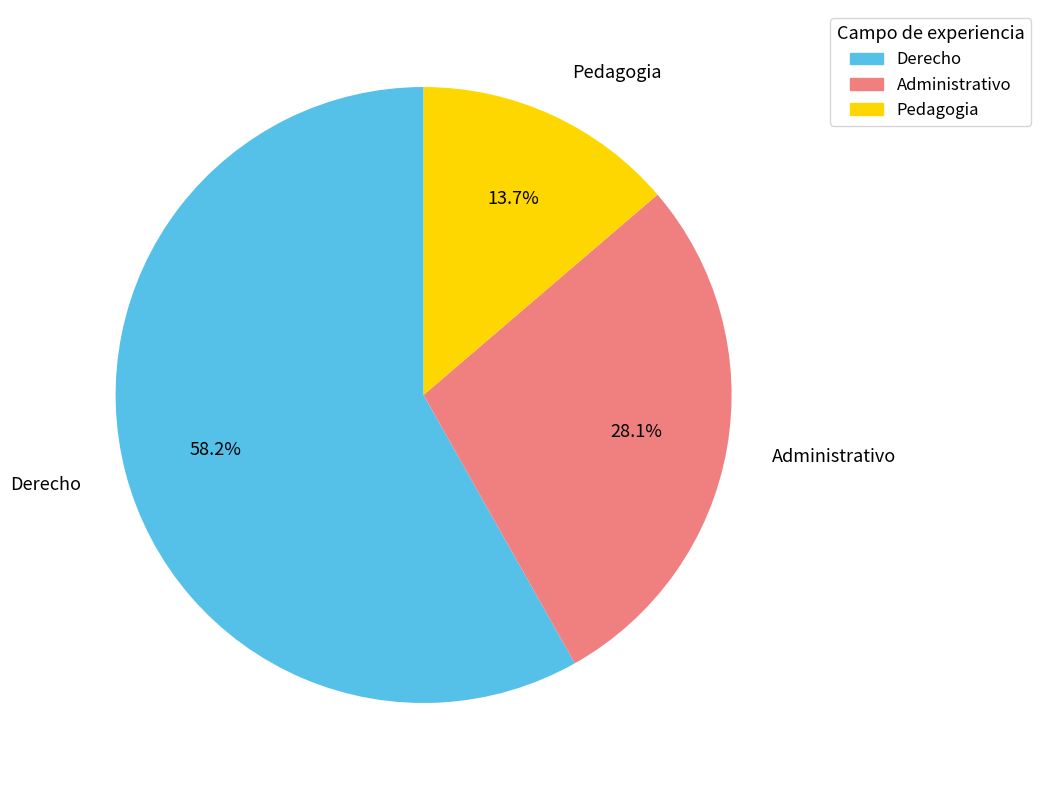

Which slice represents more than half of the pie?

Derecho